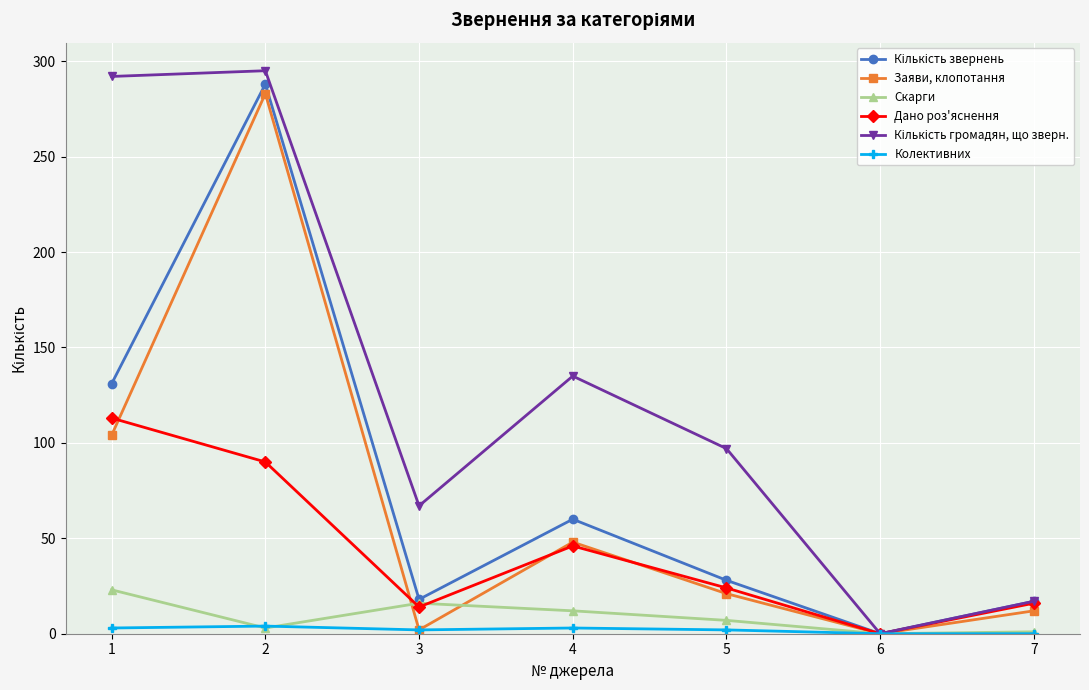

True or false: Дано роз'яснення has more than 2 points higher than both neighbors.

False